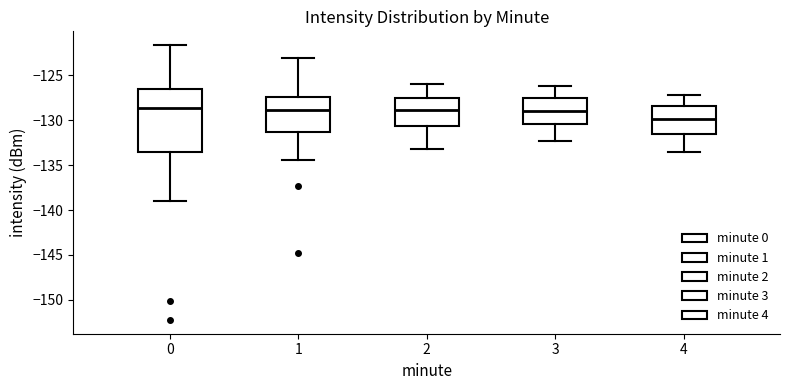

Which box has the lowest median line?

4